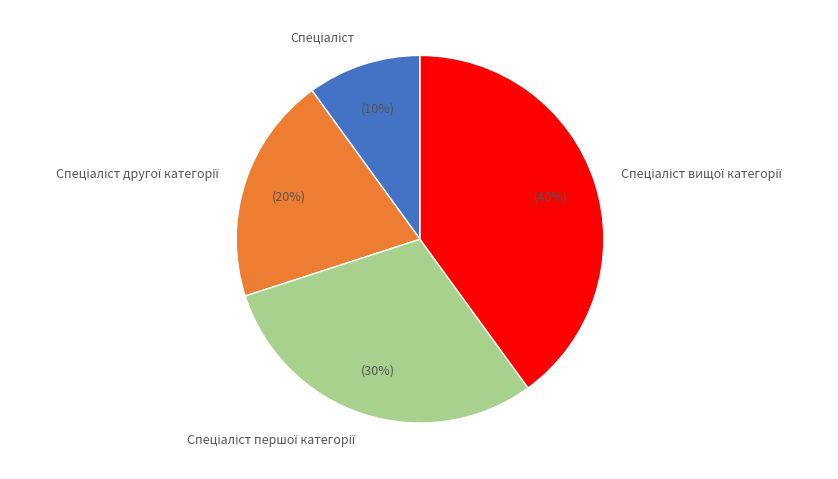

Is there any slice that represents more than half of the pie?

No